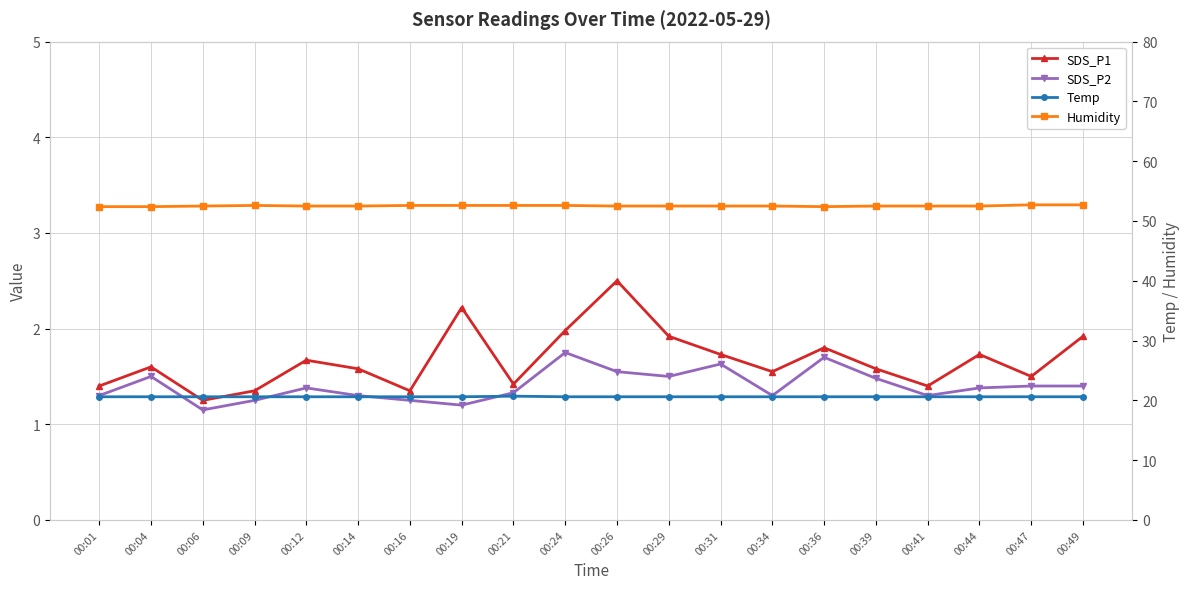

The SDS_P1 series shows 1.4 at 00:16. True or false?

True